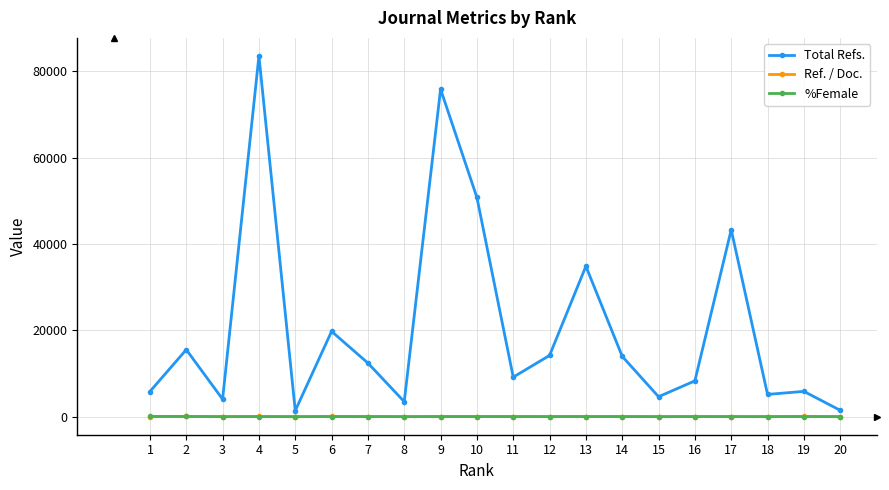

True or false: %Female has more than 0 interior local peaks.

True